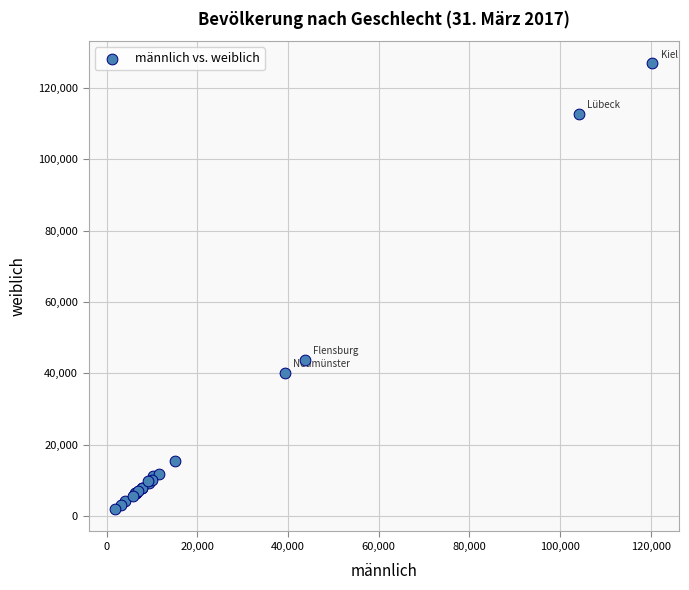

What Y value in the scatter plot is closest to 64411?

43828